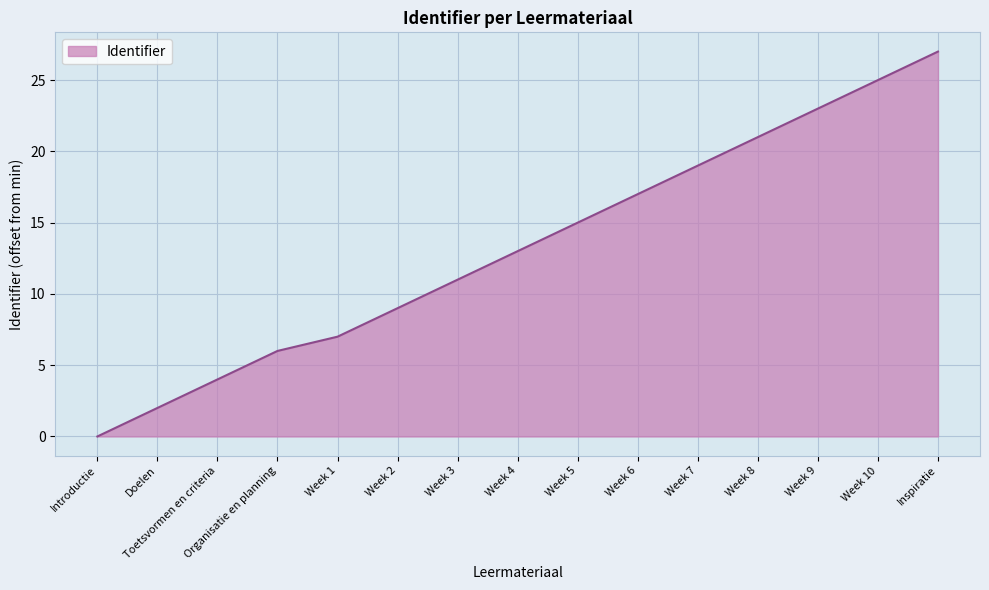

At which category does the chart reach its minimum across all series?

Introductie